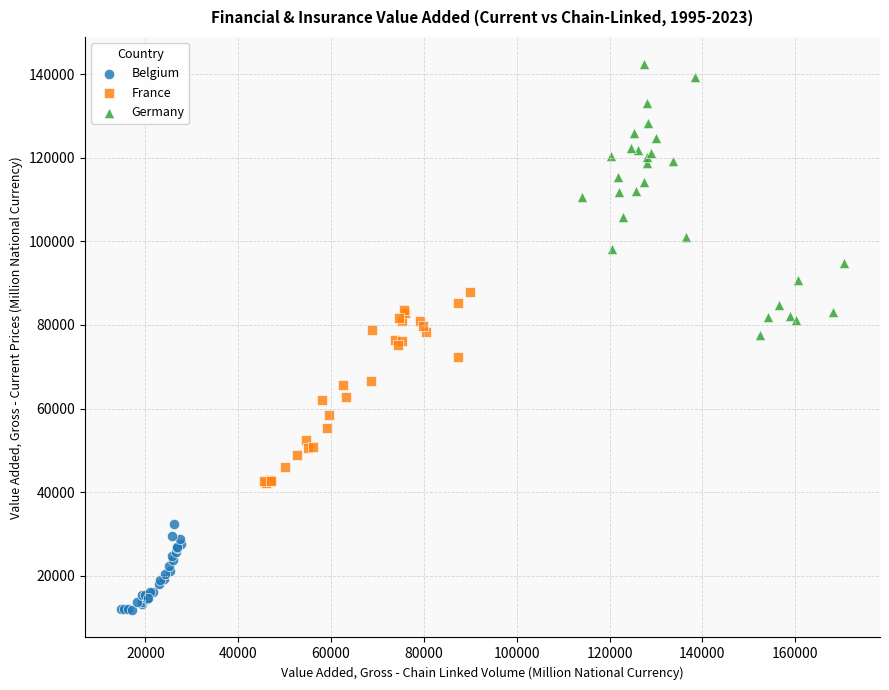

Which series reaches the maximum Y coordinate?

Germany